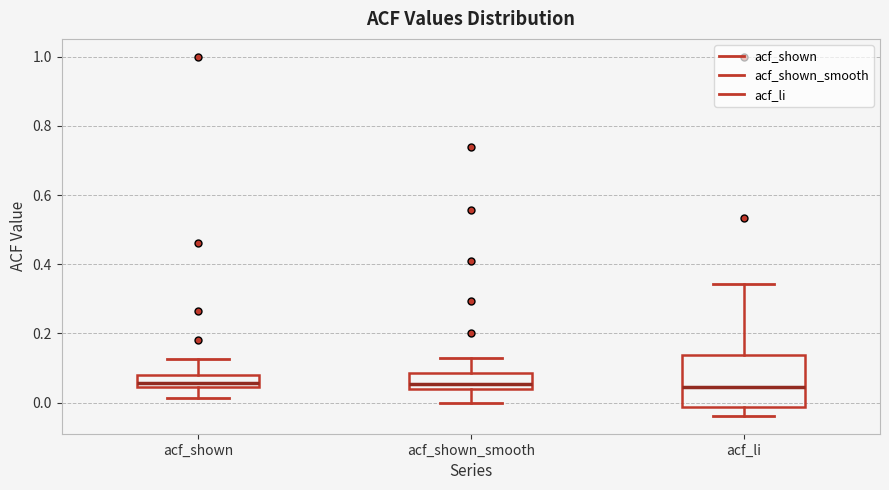

Which box is the tallest, from its lower edge to its upper edge?

acf_li